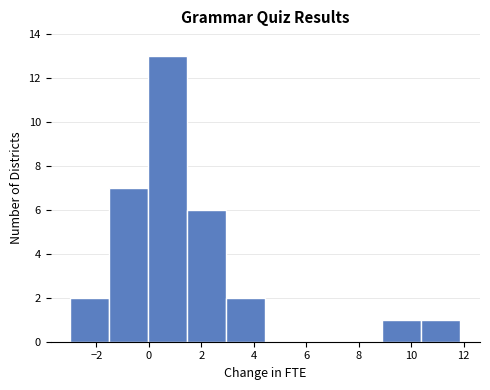

Reading left to right, transcribe this chart: for each bar, give the range it covers on the x-axis and its height. Neither the bar edges nor the heights are printed on the chart, so give them approximately, as read against the axes.

-3.0 to -1.6: 2
-1.6 to 0.0: 7
0.0 to 1.4: 13
1.4 to 3.0: 6
3.0 to 4.4: 2
4.4 to 6.0: 0
6.0 to 7.4: 0
7.4 to 9.0: 0
9.0 to 10.4: 1
10.4 to 11.8: 1